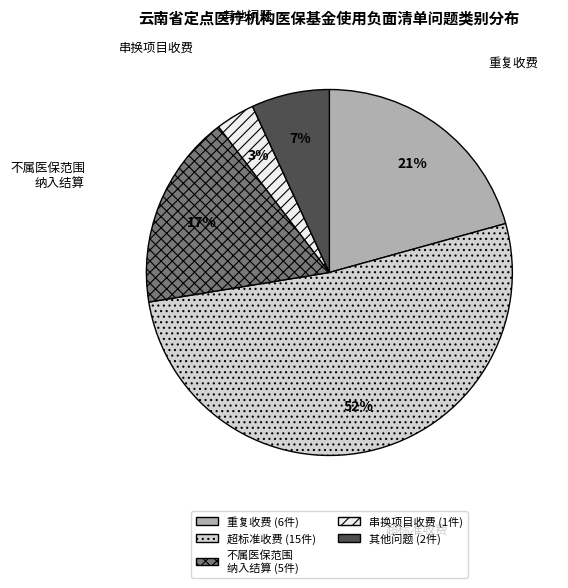

Is it true that 超标准收费 is 39% of the pie?

False